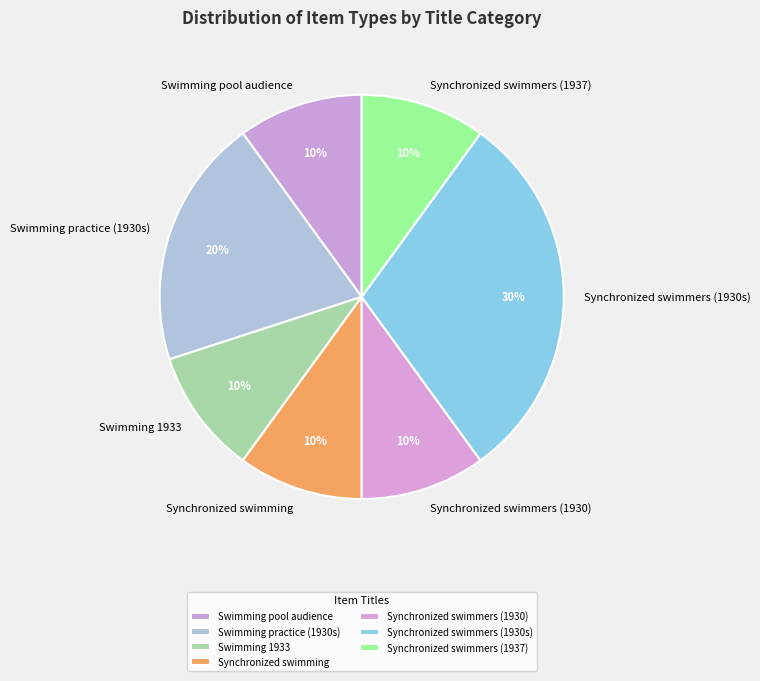

Is it true that Synchronized swimmers (1930s) is 30% of the pie?

True